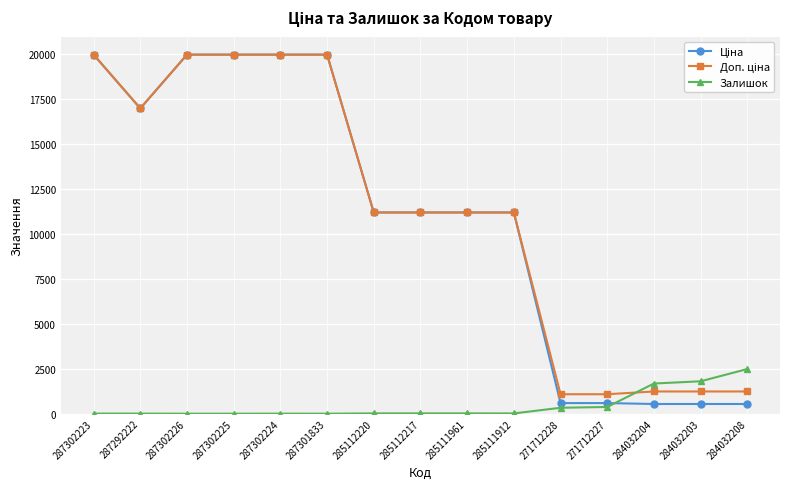

What is the spread (max minus min) of values at 284032203?

1263.0